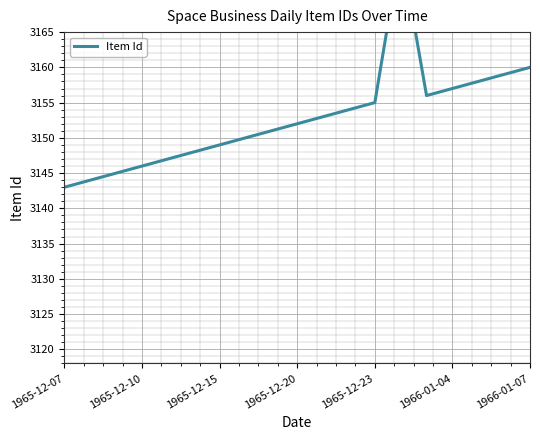

How many values are below 3152?

9